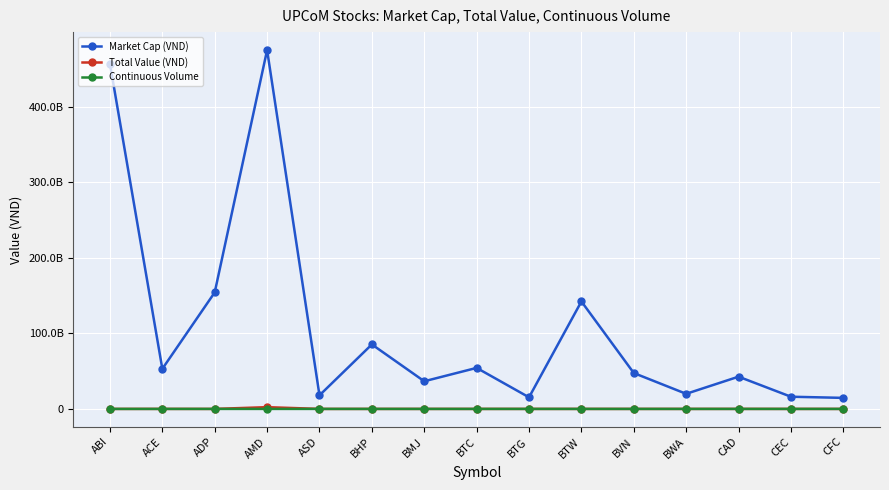

List the labels in order of Continuous Volume value, largest first.

AMD, CAD, ACE, BTW, ABI, ADP, ASD, BHP, BMJ, BTC, BTG, BVN, BWA, CEC, CFC